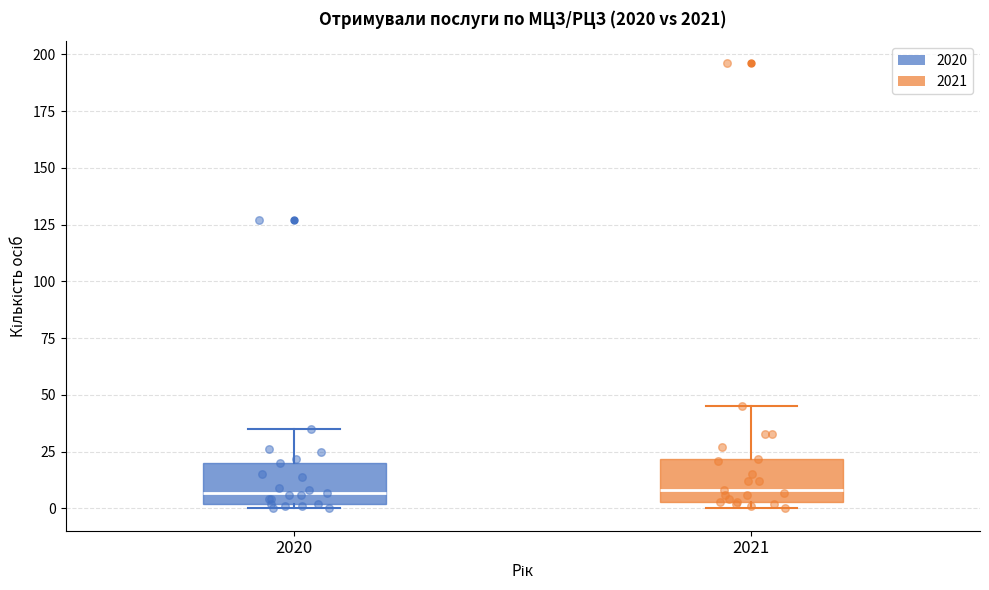

Where does the median line of the box at x = 2021 sit on the y-axis? The values are not printed on the chart, so give them approximately, as read against the axis.

10